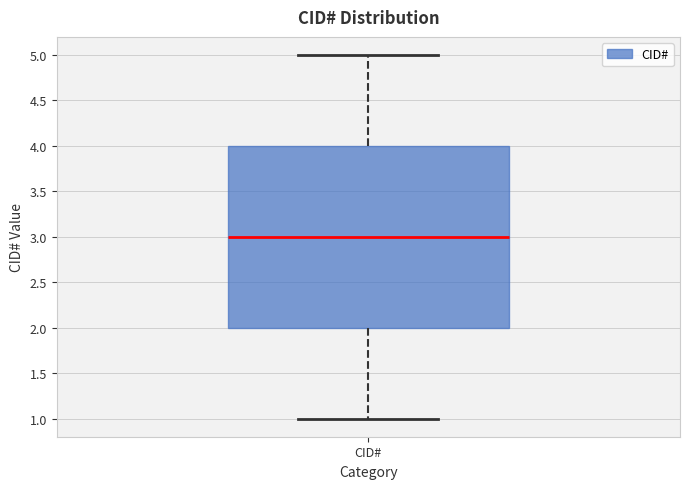

Transcribe this box plot: give where the median line is, the range the box spans, and where the two whiskers end, as read against the y-axis. The values are not printed on the chart, so give them approximately, as read against the axis.

median 3, box 2 to 4, whiskers 1 to 5